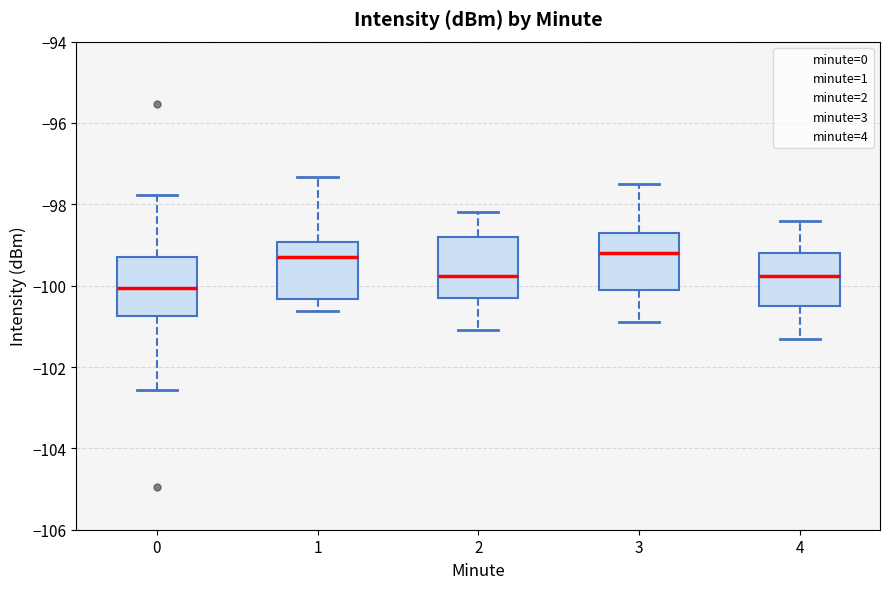

Where is the upper edge of the box at x = 2 on the y-axis? The values are not printed on the chart, so give them approximately, as read against the axis.

-98.8